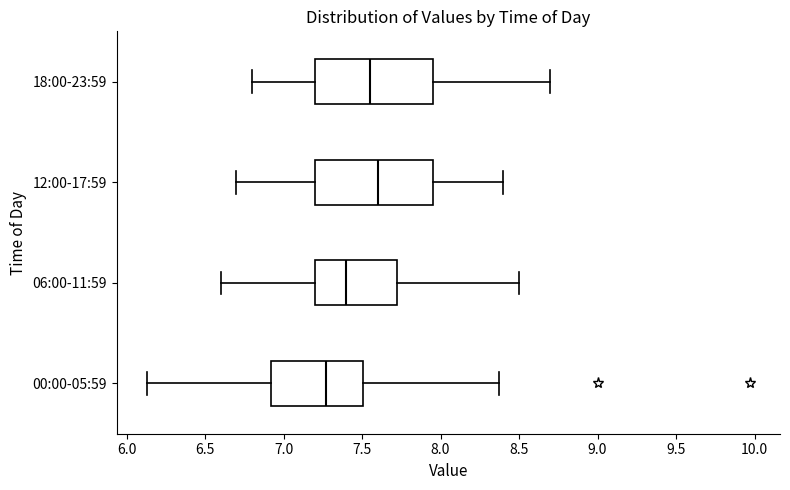

Which box's median line is the furthest to the left?

00:00-05:59